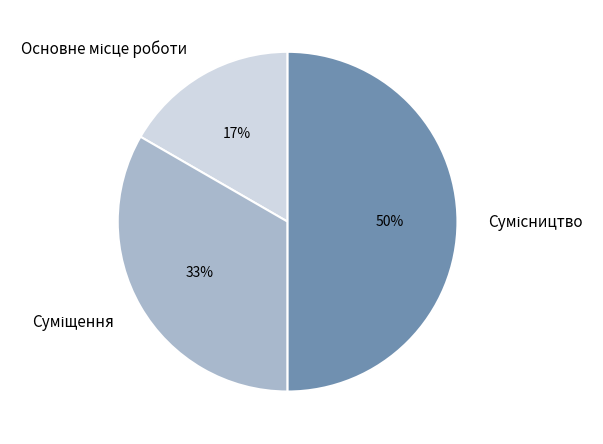

To the nearest percent, what is the difference between the largest and smallest slice percentages?

33%